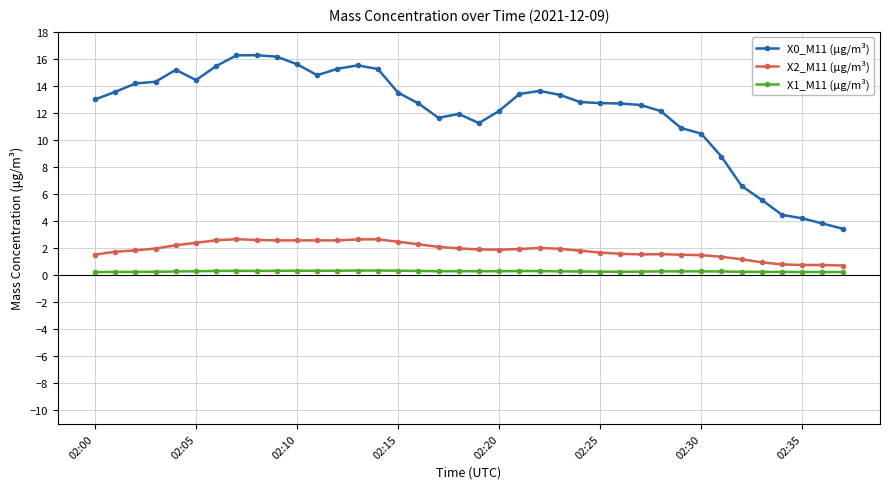

What is the value of the X0_M11 (μg/m³) point at the 16th from the left?

13.5